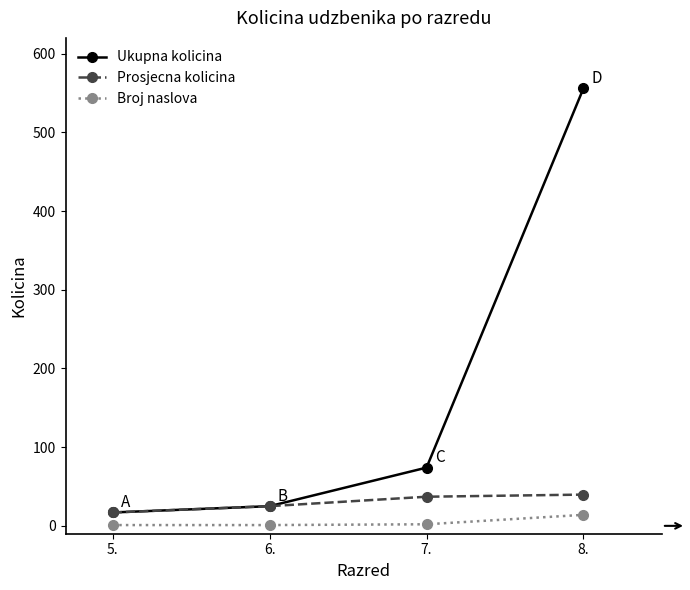

The Broj naslova series shows 2.0 at 7.. True or false?

True